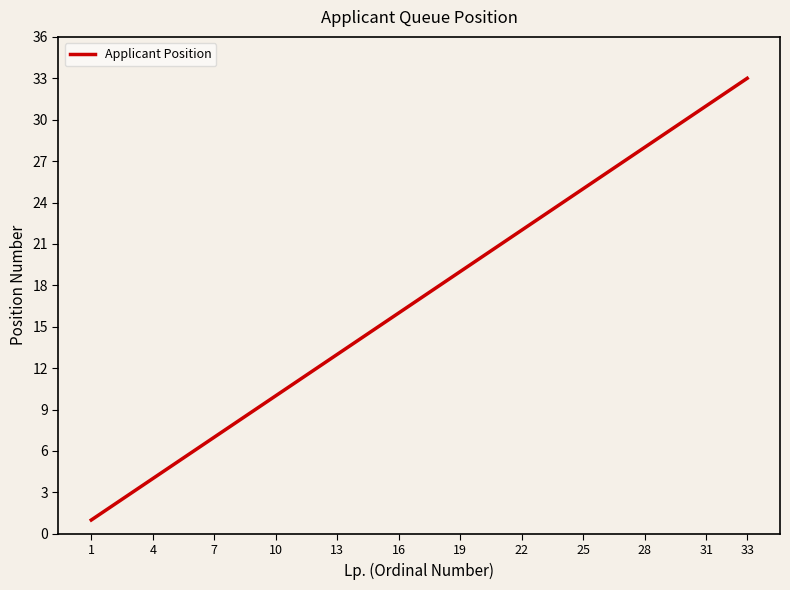

What is the greatest value displayed?

33